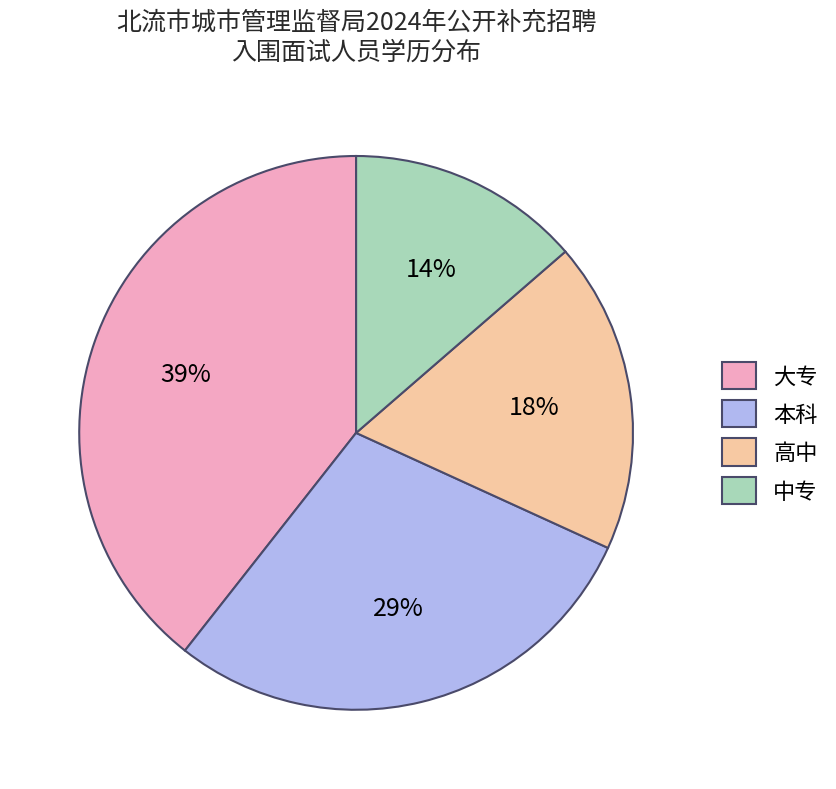

Does 高中 account for over 50% of the chart?

No